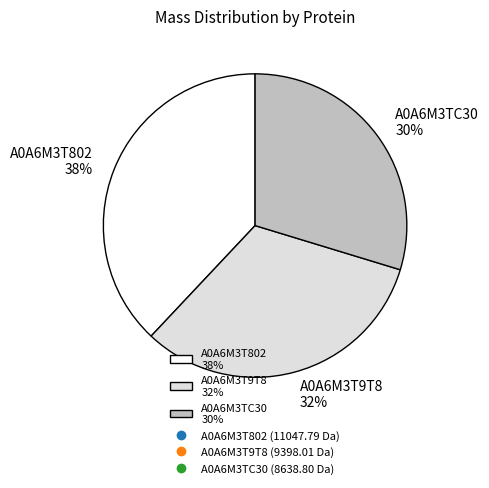

Rank the categories by value from lowest to highest.

A0A6M3TC30, A0A6M3T9T8, A0A6M3T802